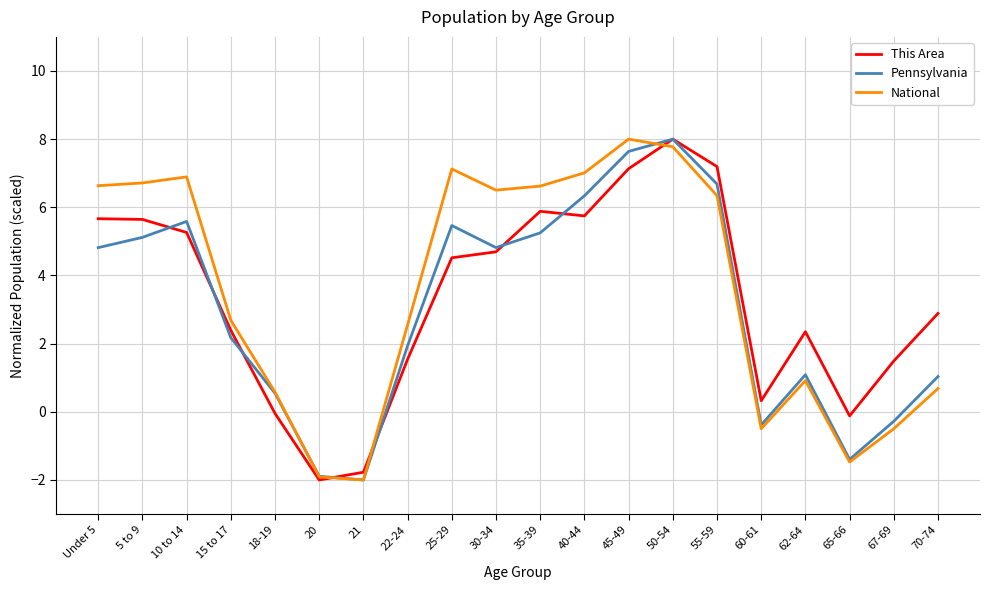

What are all the series names shown in the legend?

This Area, Pennsylvania, National